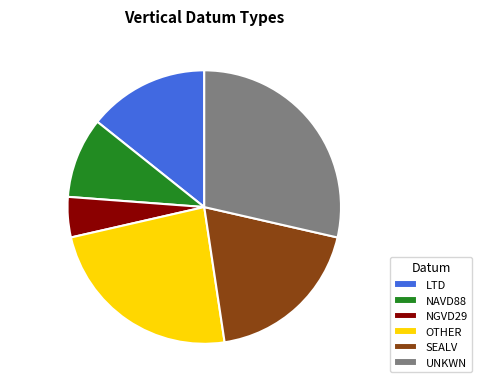

Is there any slice that represents more than half of the pie?

No